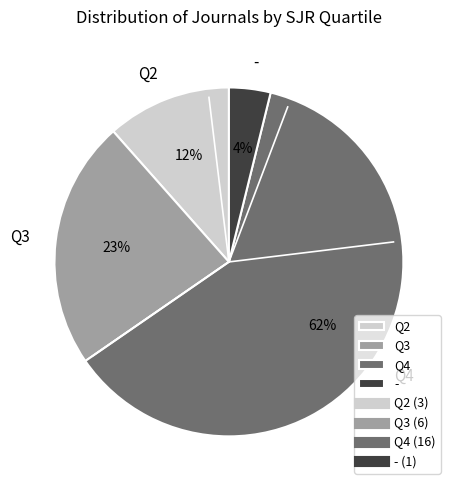

True or false: Q2 accounts for 7% of the total.

False